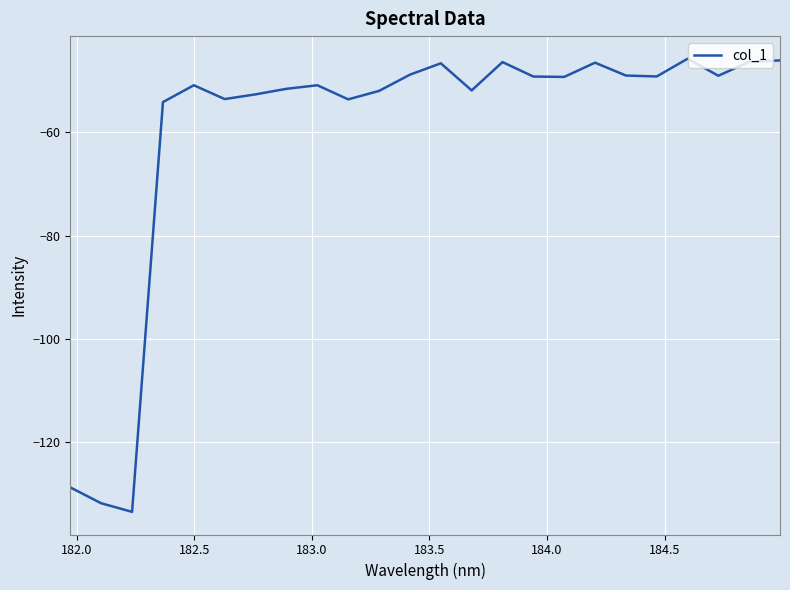

What is the minimum value shown in the chart?

-133.4